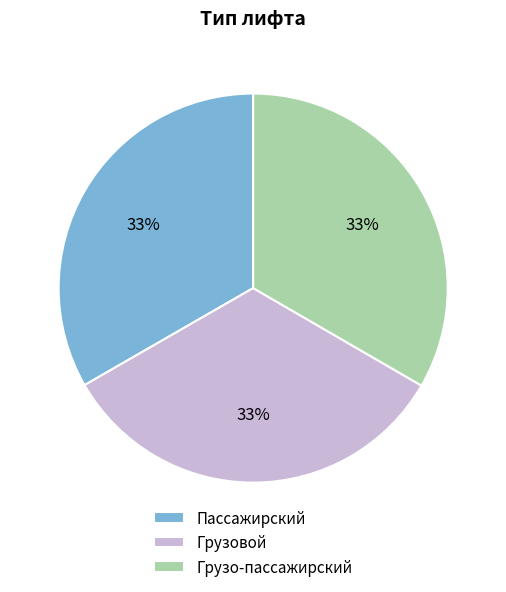

Do Грузо-пассажирский and Грузовой together represent more than half of the pie?

Yes